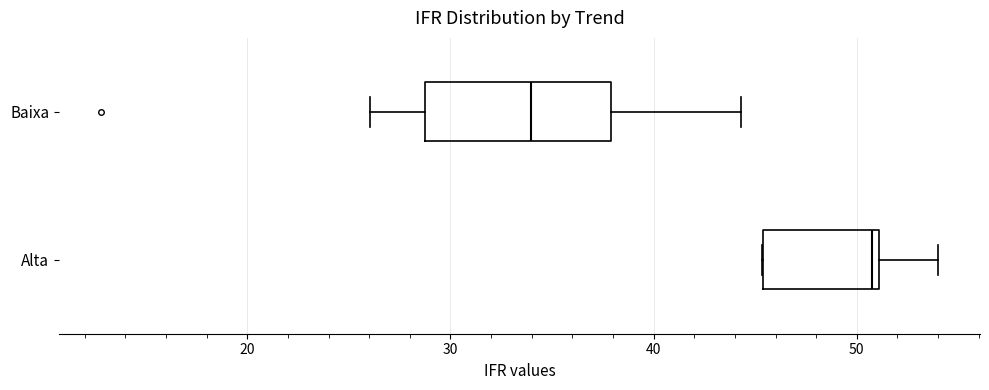

Which box is the widest, from its left edge to its right edge?

Baixa